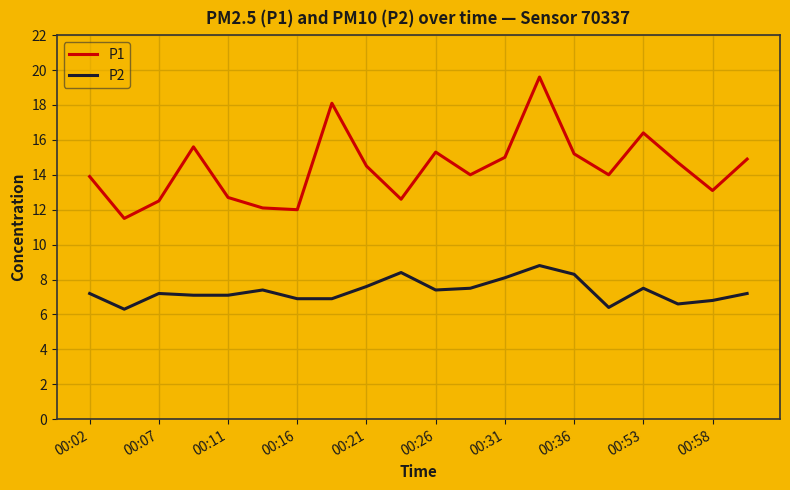

What is the greatest value displayed?

19.6